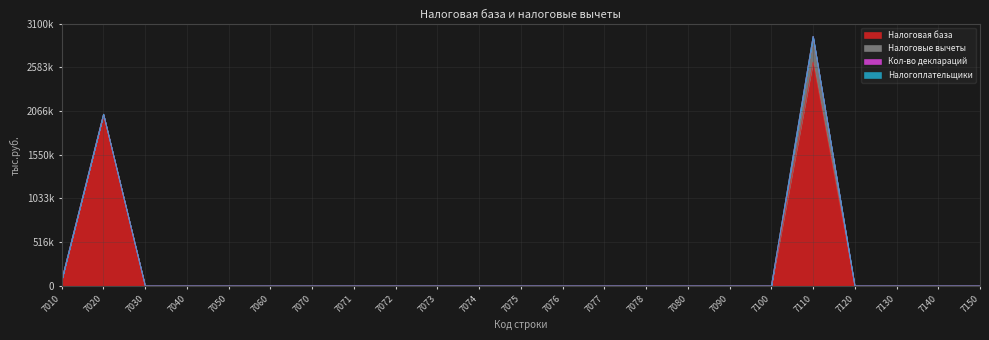

True or false: Налоговые вычеты and Налогоплательщики intersect in this chart.

False